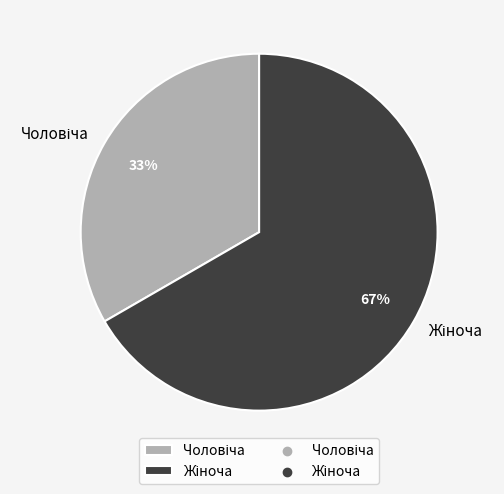

Does any single category account for the majority?

Yes